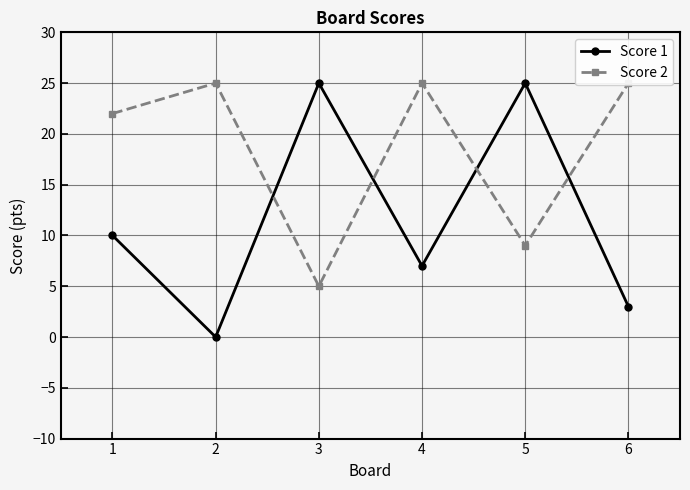

What is the value of the Score 2 point at the 5th from the left?

9